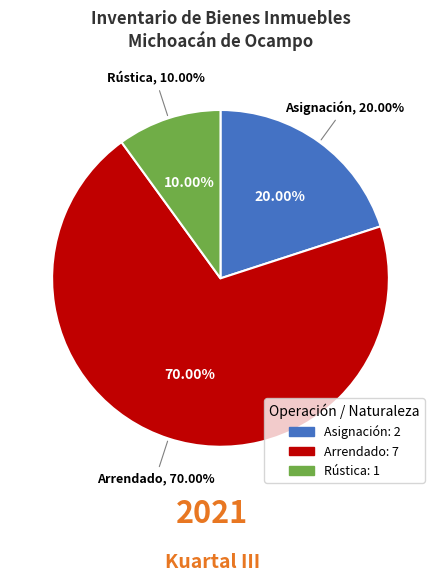

Is Asignación the majority of the pie?

No